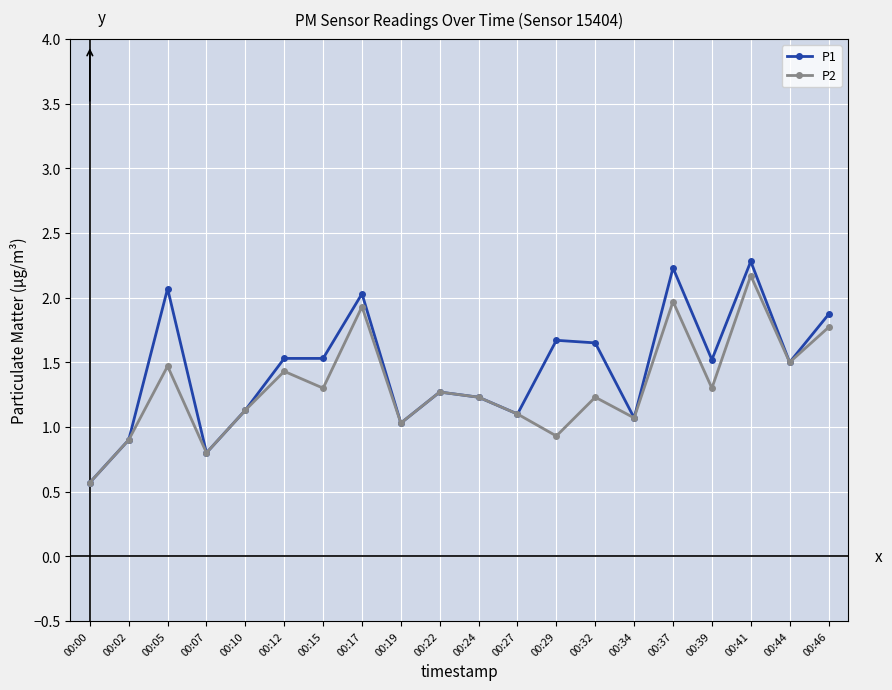

Is it true that P1 equals 0.7 at 00:10?

False